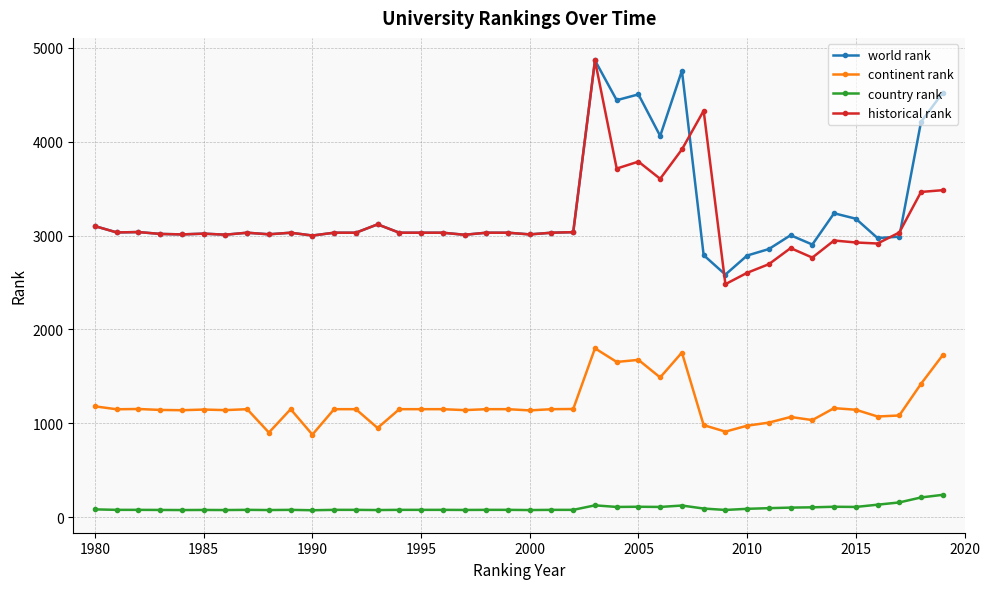

At how many categories does at least one series exceed 2082?

40